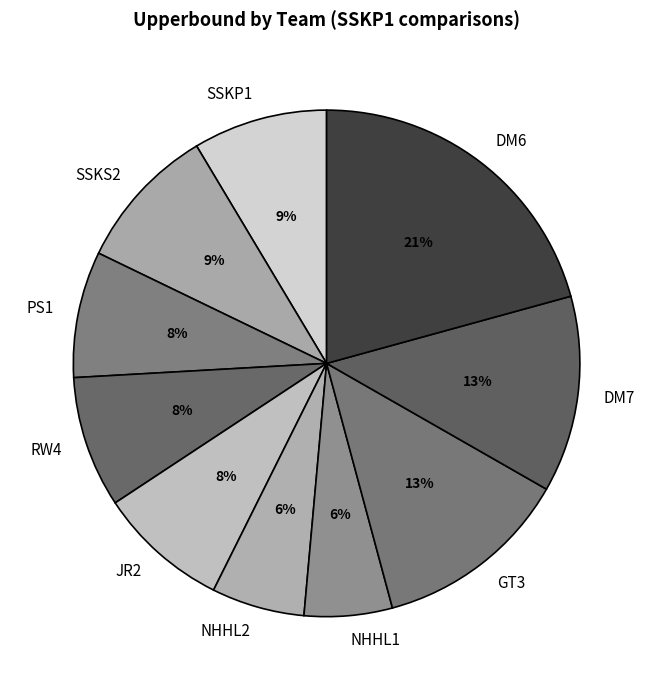

To the nearest percent, what is the difference between the largest and smallest slice percentages?

15%